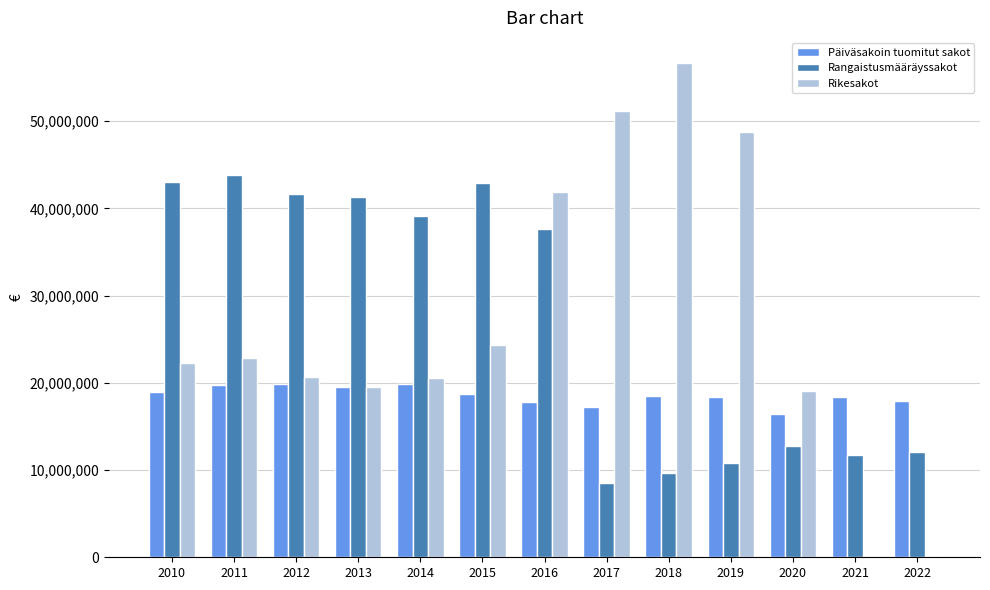

At which category is the sum across all series the highest?

2016